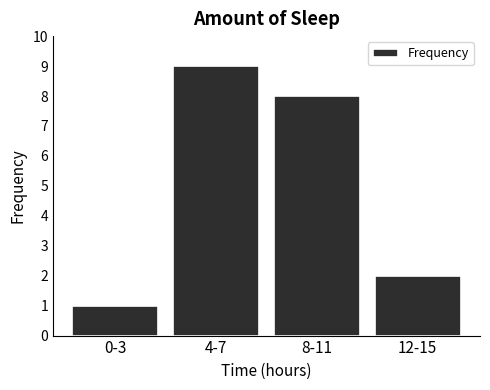

Reading left to right, extract all data points from this chart.

0-3=1	4-7=9	8-11=8	12-15=2